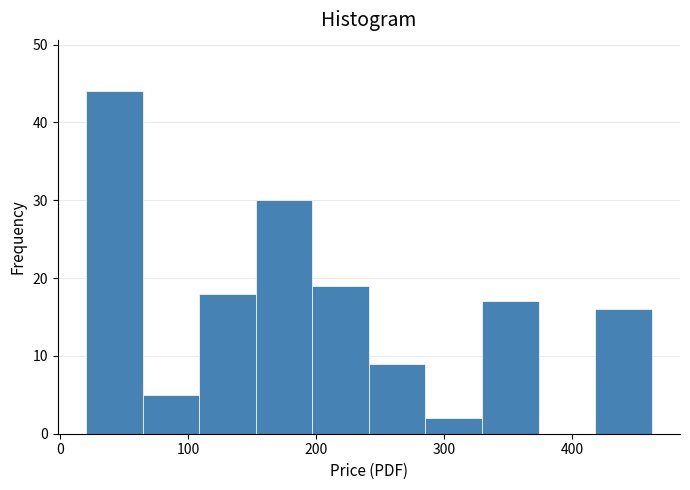

Which range on the x-axis has the tallest bar?

20 to 60